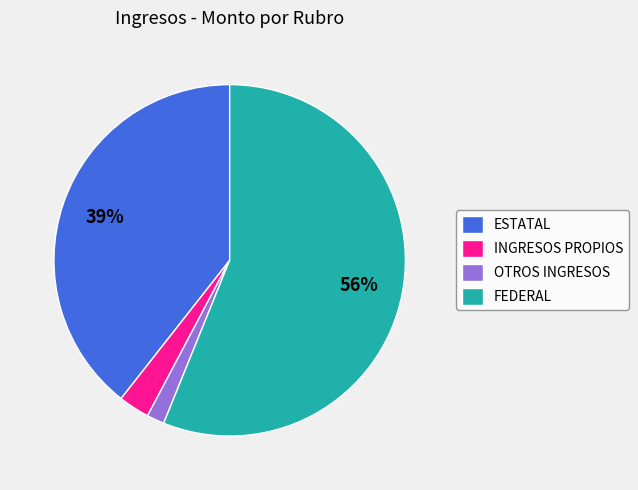

To the nearest percent, what is the average slice percentage?

25%